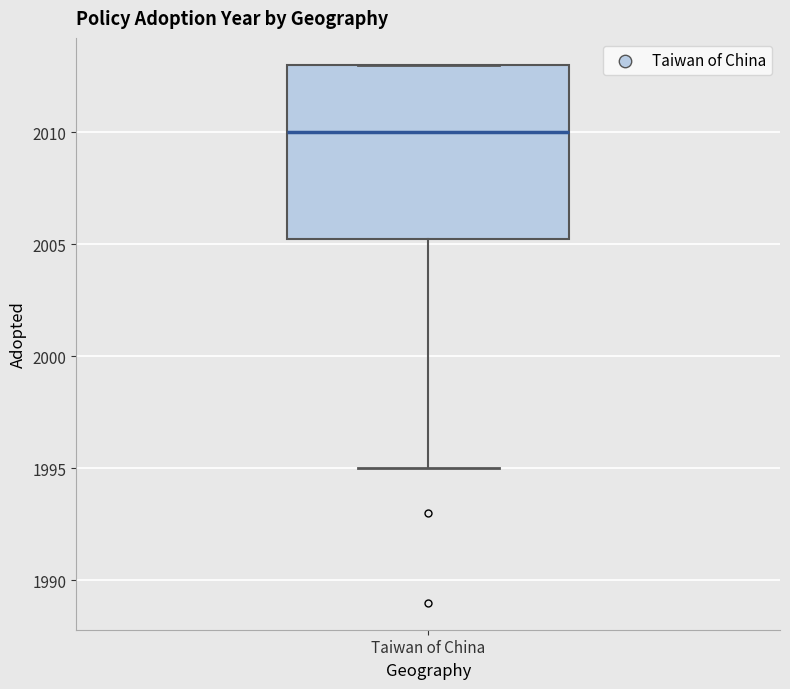

Where does the lower whisker of the box for Taiwan of China end on the y-axis? The values are not printed on the chart, so give them approximately, as read against the axis.

1995.0